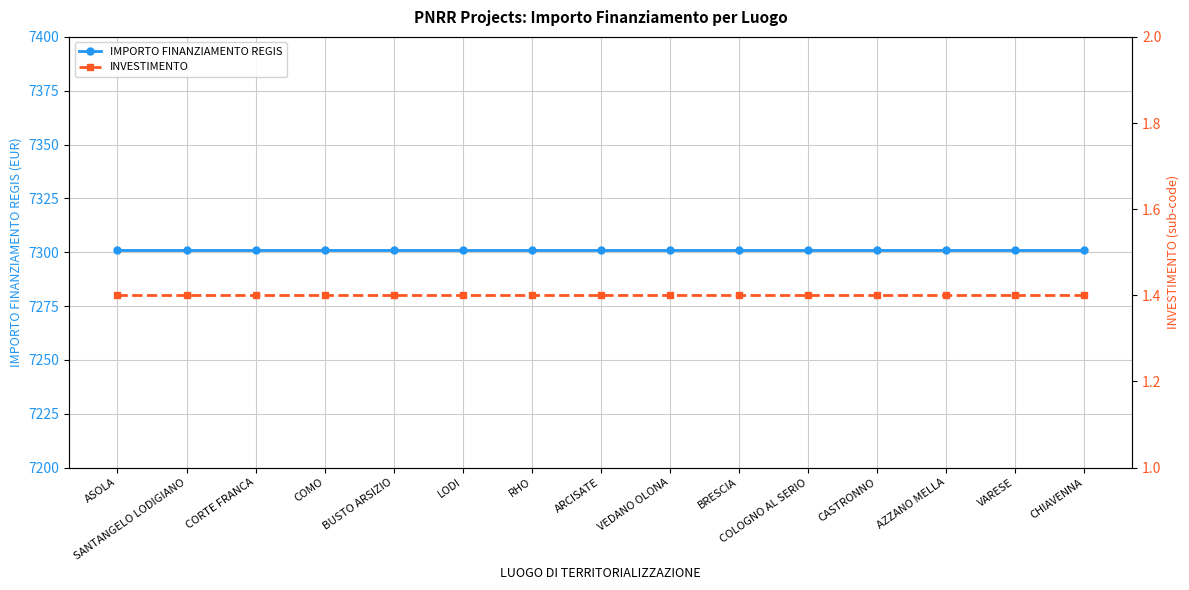

What is the spread (max minus min) of values at ASOLA?

7299.6